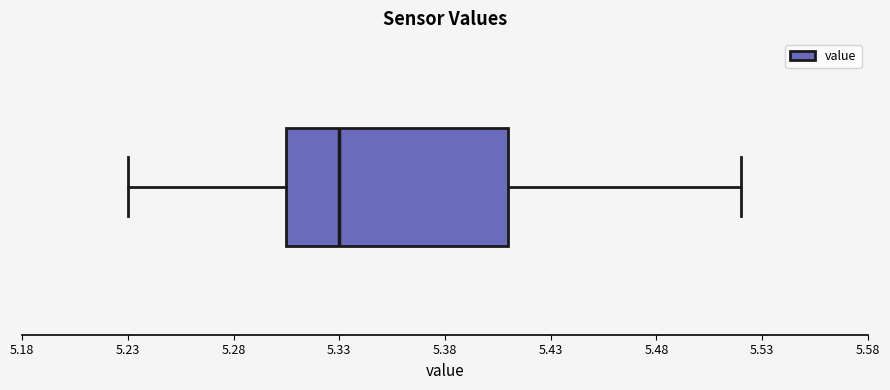

Read this box plot against the x-axis: the position of the median line, the range covered by the box, and the ends of both whiskers. The values are not printed on the chart, so give them approximately, as read against the axis.

median 5.330, box 5.305 to 5.410, whiskers 5.230 to 5.520